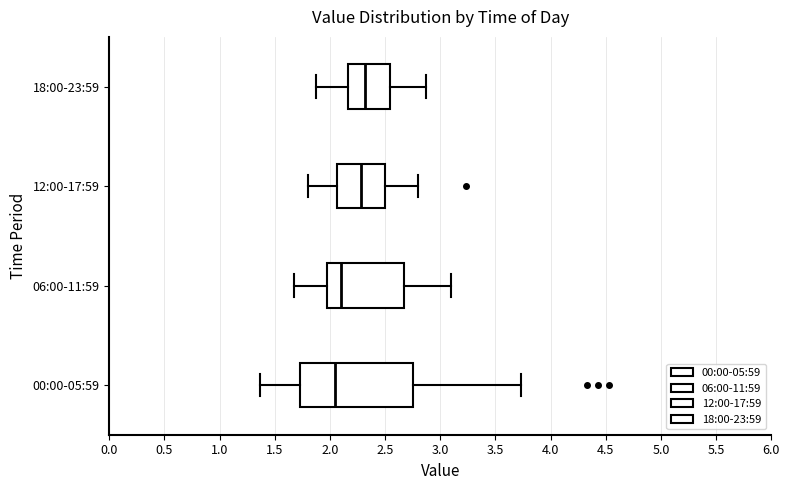

Where does the left whisker of the box for 00:00-05:59 end on the x-axis? The values are not printed on the chart, so give them approximately, as read against the axis.

1.35